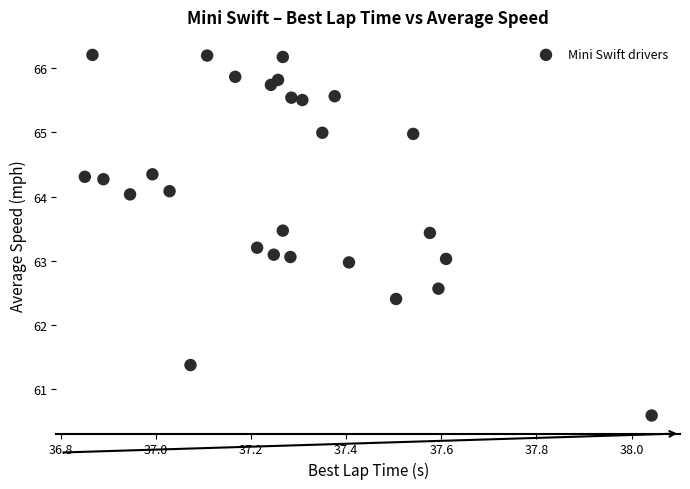

What is the range of Y values (max minus min)?

5.6